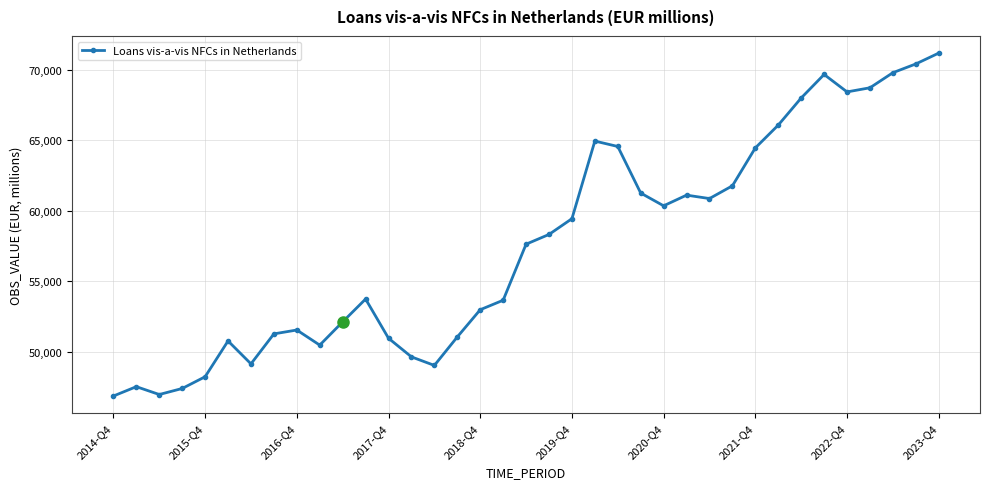

What is the difference between the maximum and second lowest values?

24248.1